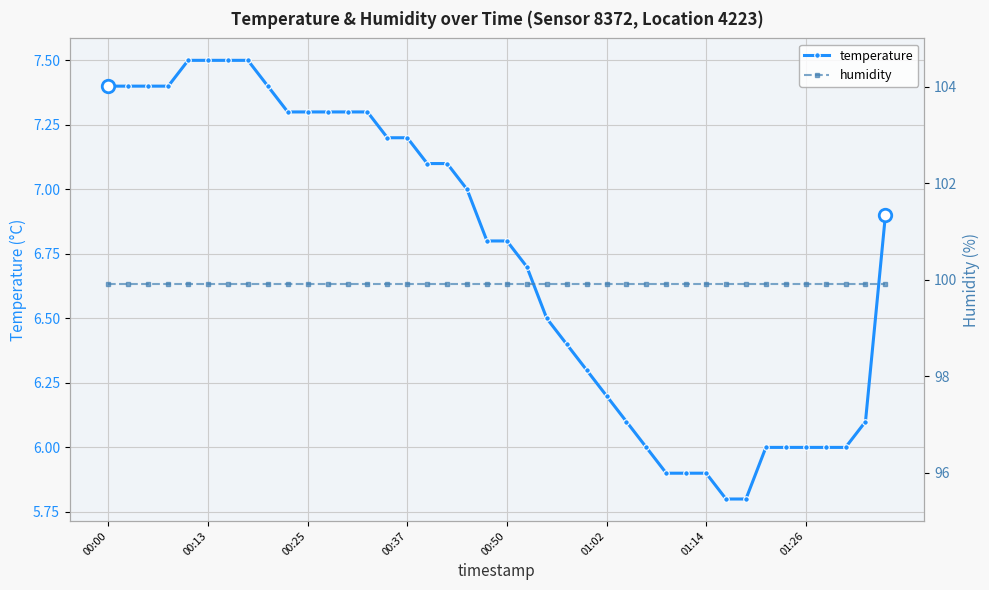

True or false: humidity and temperature intersect in this chart.

False